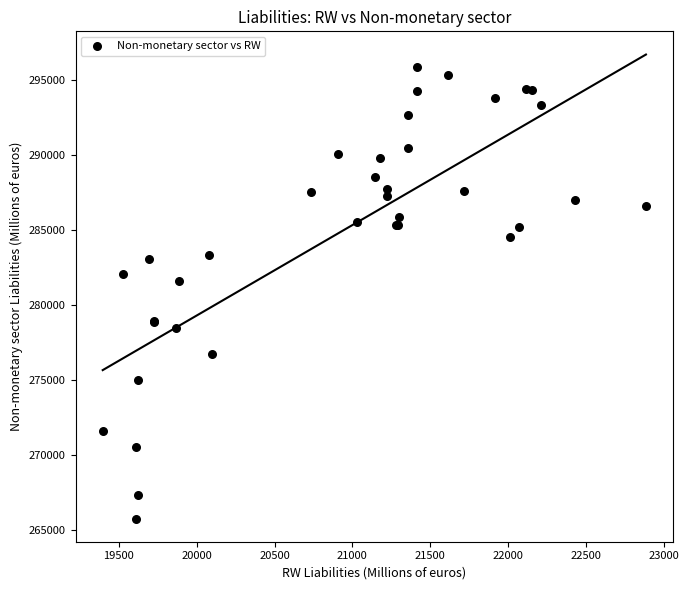

What Y value in the scatter plot is closest to 280818?

281616.5